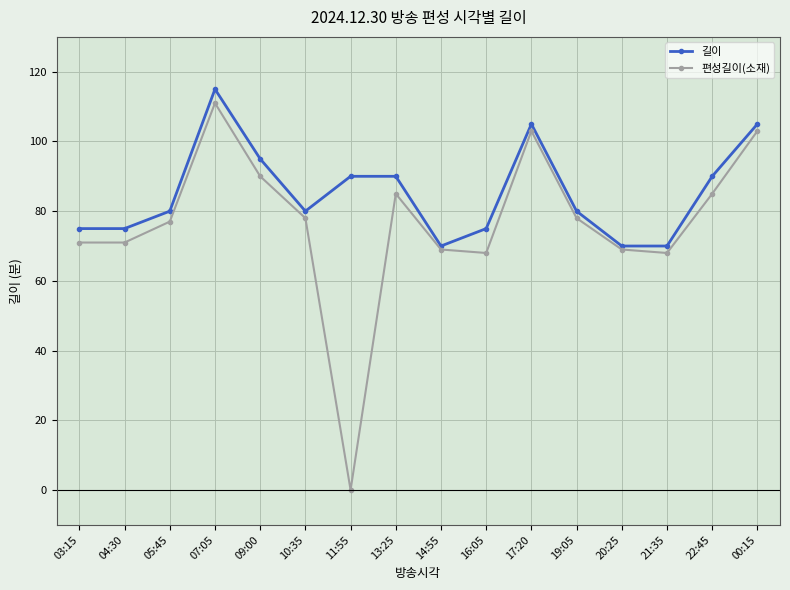

True or false: 길이 has a value of 95 at 09:00.

True